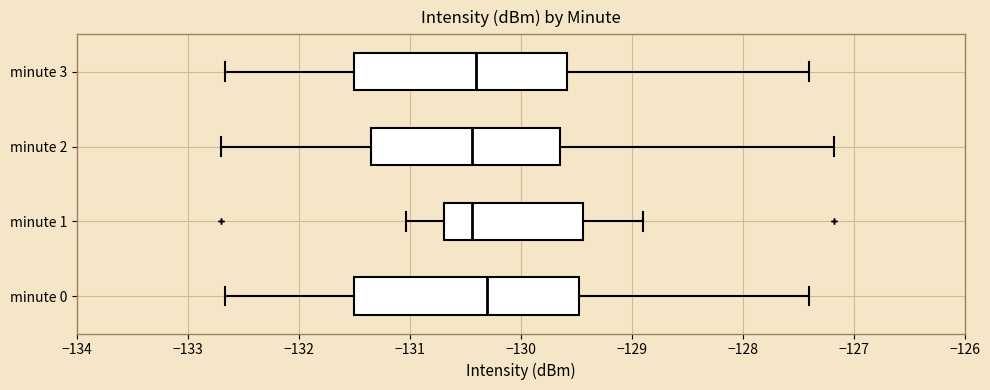

Reading bottom to top, read every box against the x-axis: the position of its median line, the range the box covers, and the ends of its whiskers. The values are not printed on the chart, so give them approximately, as read against the axis.

minute 0: median -130.3, box -131.5 to -129.5, whiskers -132.7 to -127.4
minute 1: median -130.4, box -130.7 to -129.4, whiskers -131.0 to -128.9
minute 2: median -130.4, box -131.4 to -129.7, whiskers -132.7 to -127.2
minute 3: median -130.4, box -131.5 to -129.6, whiskers -132.7 to -127.4